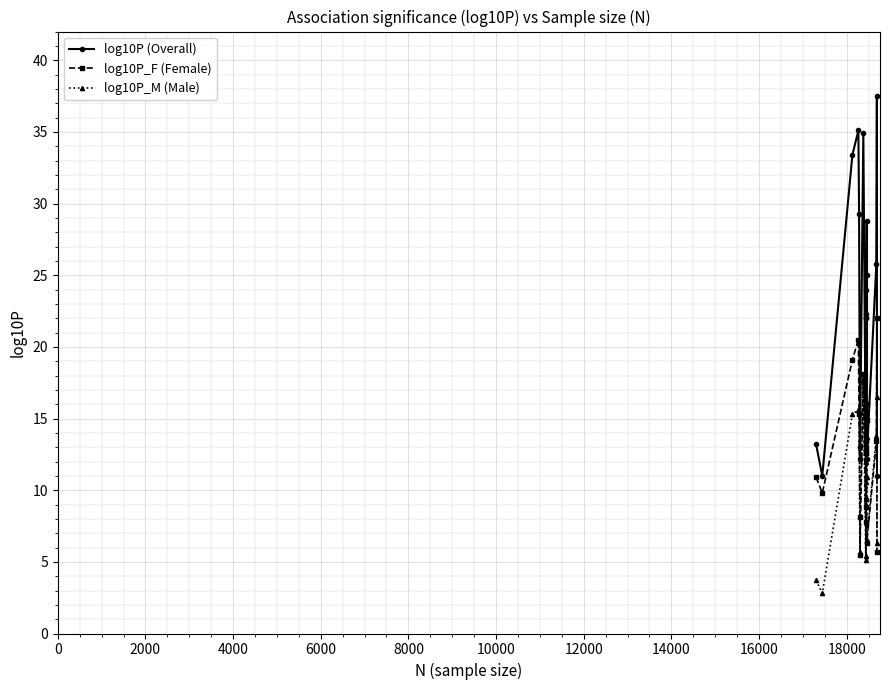

Rank the series by their maximum value, from lowest to highest.

log10P_M (Male), log10P_F (Female), log10P (Overall)